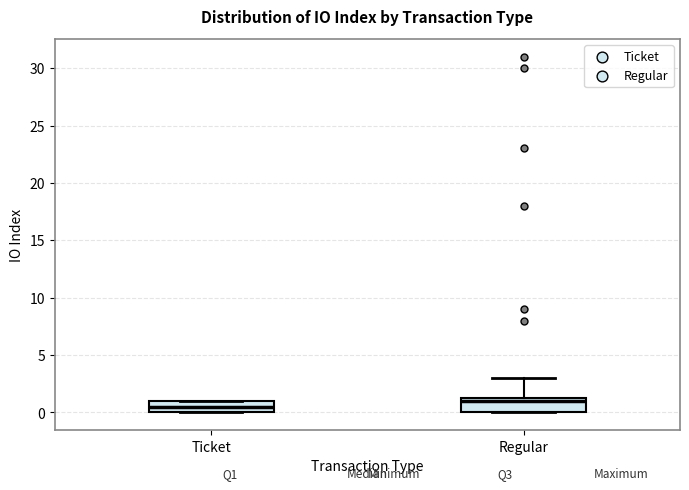

Where does the upper whisker of the box for Regular end on the y-axis? The values are not printed on the chart, so give them approximately, as read against the axis.

3.0